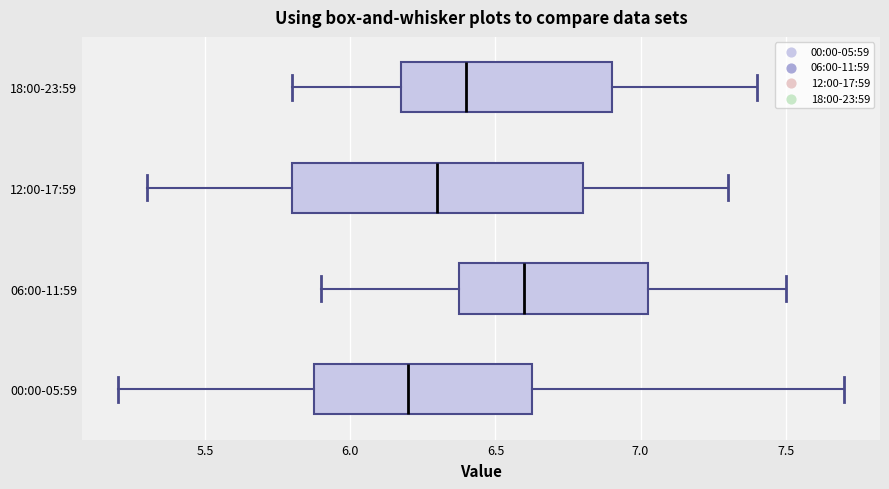

Which box's median line is the furthest to the right?

06:00-11:59